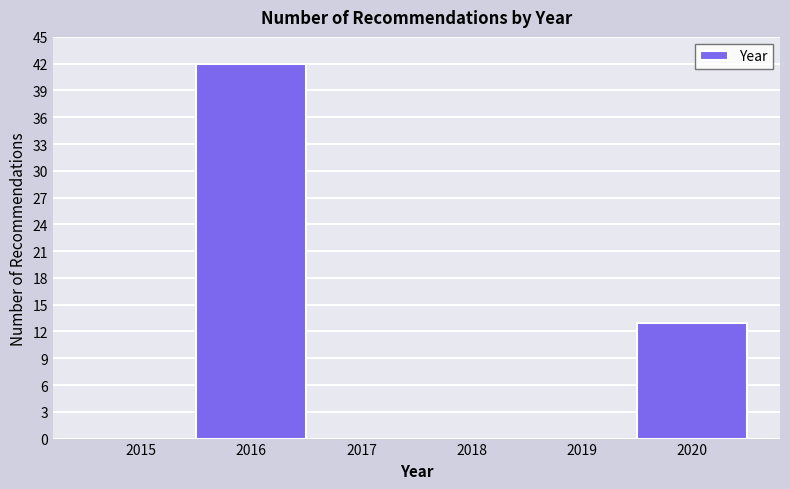

Reading right to left, extract all data points from this chart.

2020=13	2019=0	2018=0	2017=0	2016=42	2015=0